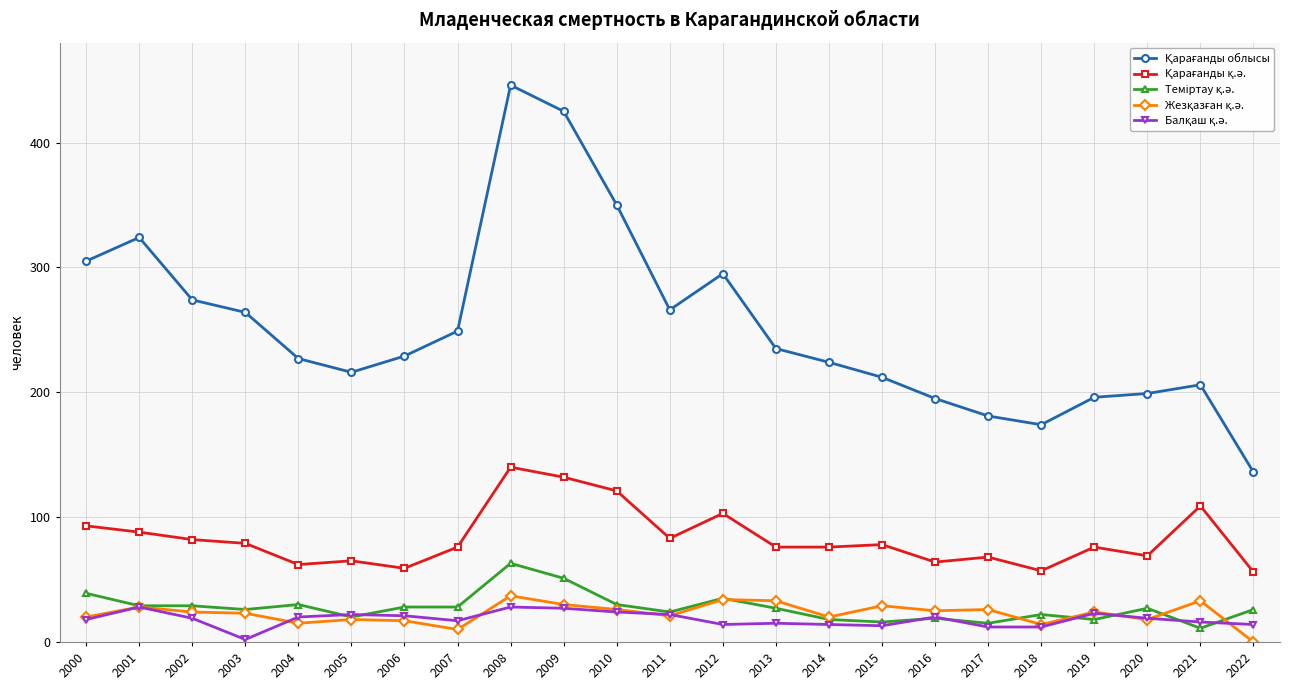

What is the difference between the highest and lowest values at 2011?

245